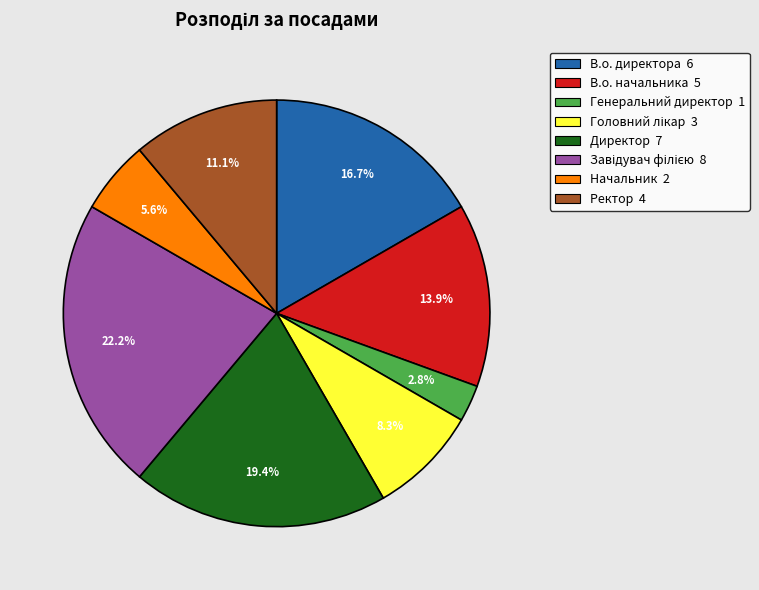

What is the smallest slice in the pie chart?

Генеральний директор